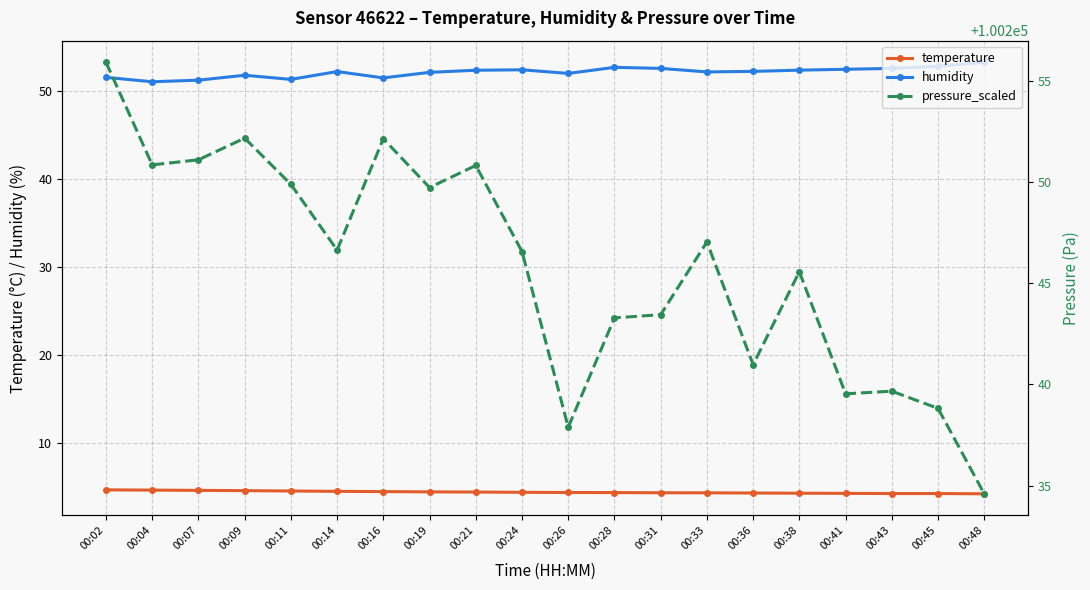

What is the approximate value of humidity at 00:48?

53.3